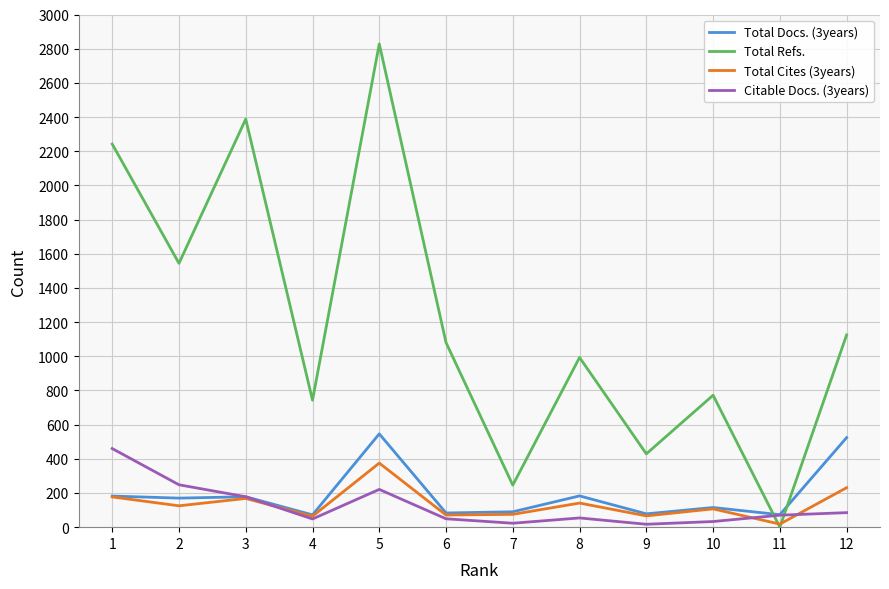

What is the sum of all Total Cites (3years) values?

1618